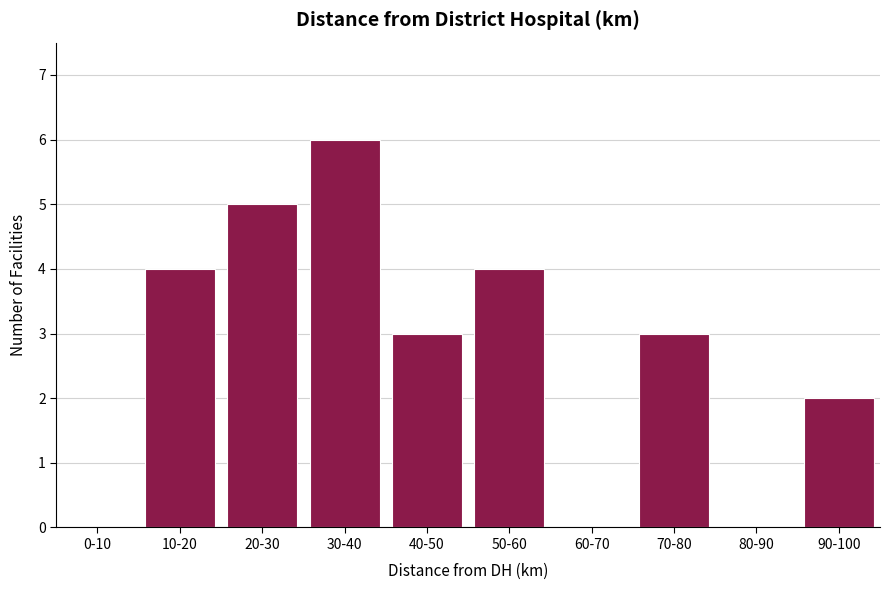

Reading left to right, list all the values displayed in this chart.

0-10=0	10-20=4	20-30=5	30-40=6	40-50=3	50-60=4	60-70=0	70-80=3	80-90=0	90-100=2